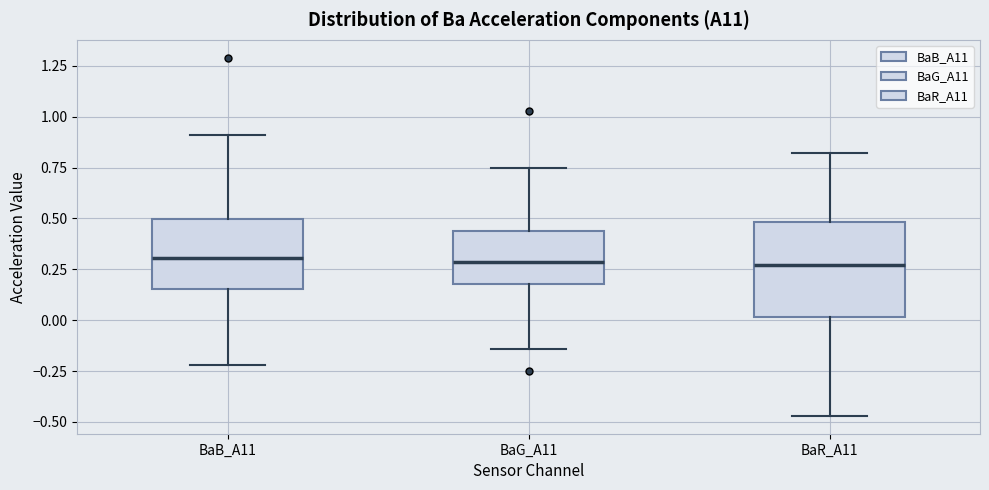

Where does the upper whisker of the box for BaR_A11 end on the y-axis? The values are not printed on the chart, so give them approximately, as read against the axis.

0.80